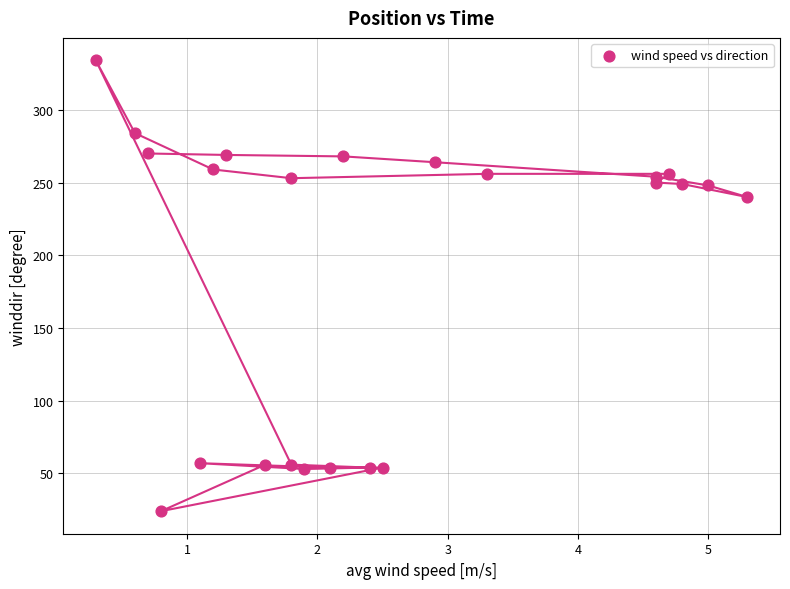

What is the range of Y values (max minus min)?

310